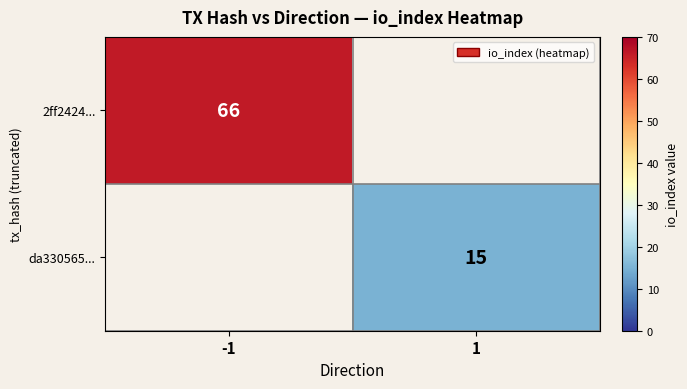

How many positive values does the da330565... series have?

1